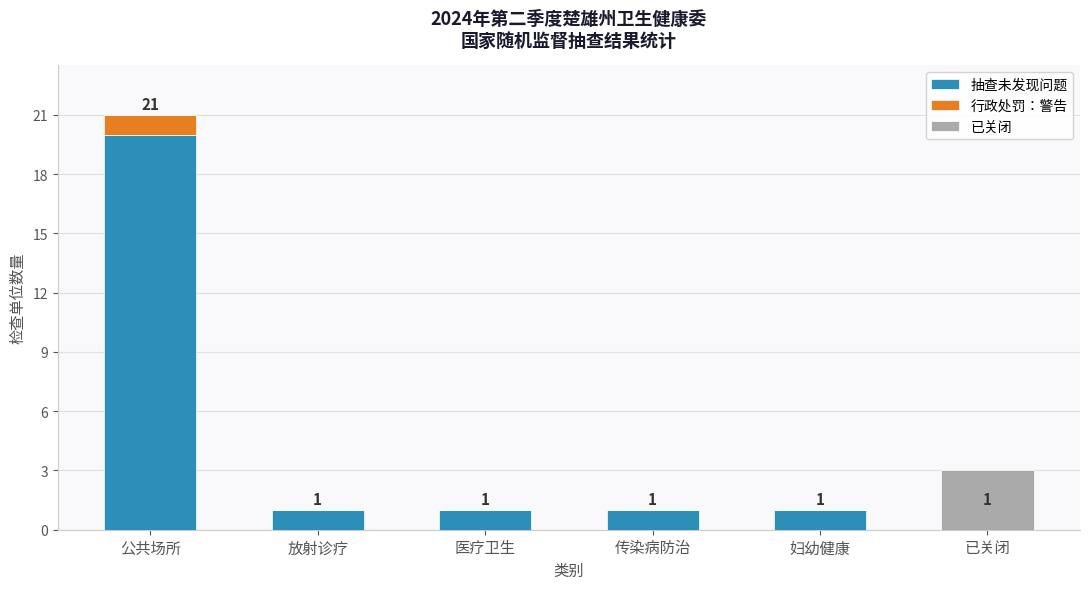

What is the maximum value for 抽查未发现问题?

20